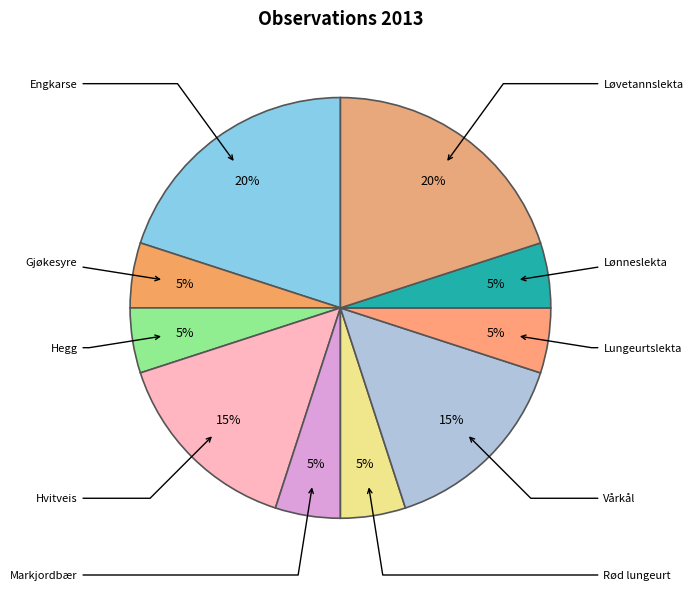

To the nearest percent, what portion does Markjordbær represent?

5%